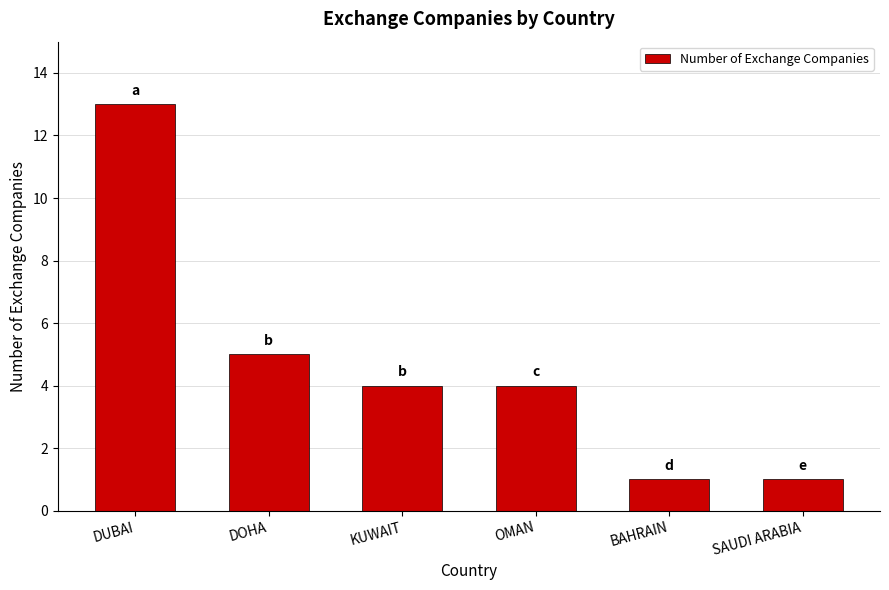

What is the label of the 4th bar from the left?

OMAN